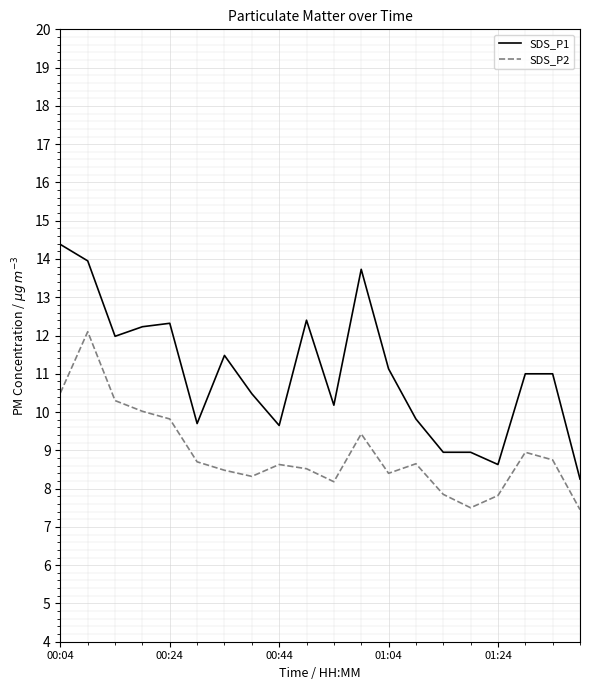

Which series has the largest total across all categories?

SDS_P1